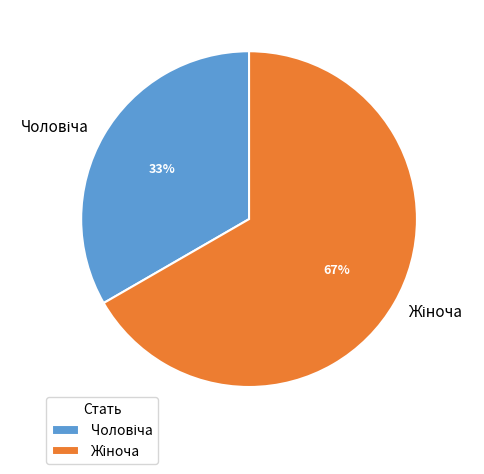

To the nearest percent, what is the average slice percentage?

50%